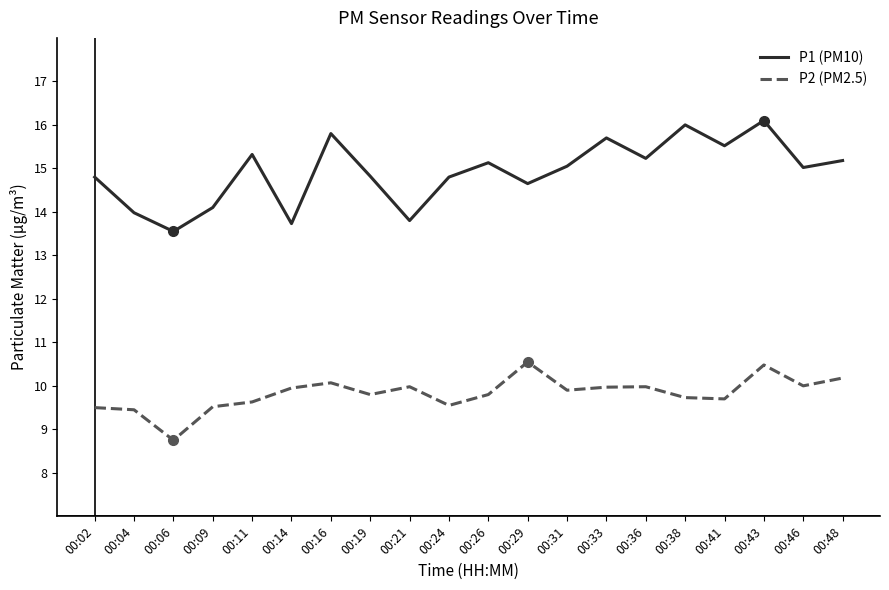

What is the highest value of the P2 (PM2.5) series?

10.6